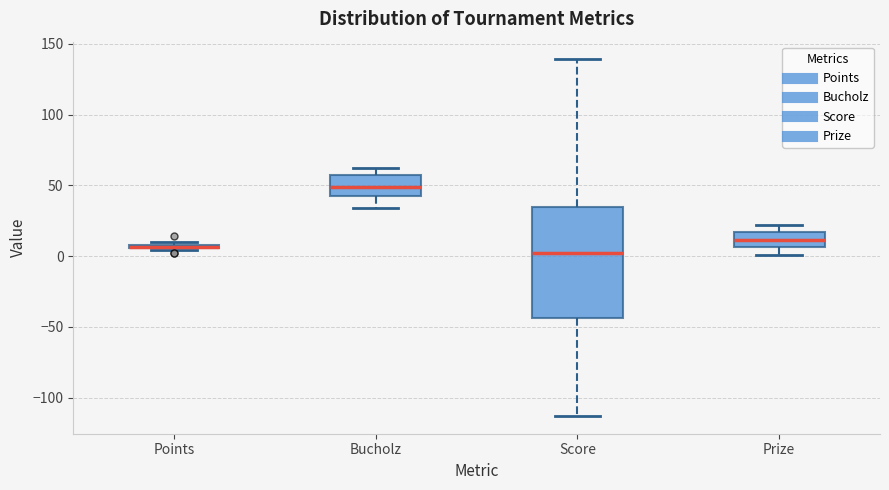

Comparing the boxes themselves (not the whiskers), which one is the tallest?

Score